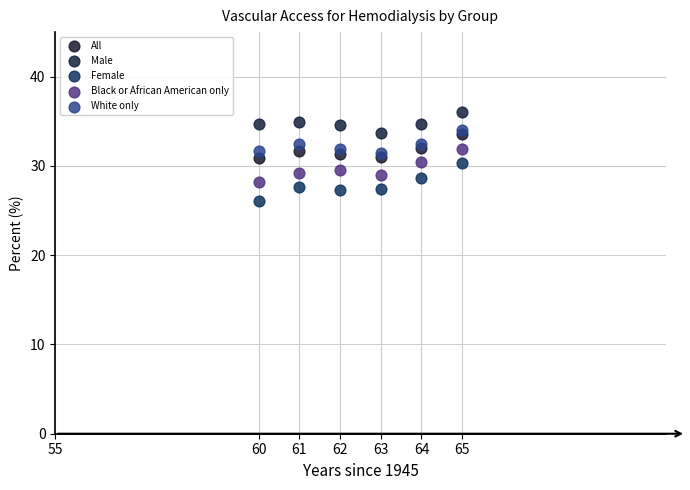

What is the X range (max minus min) for the scatter plot?

5.0